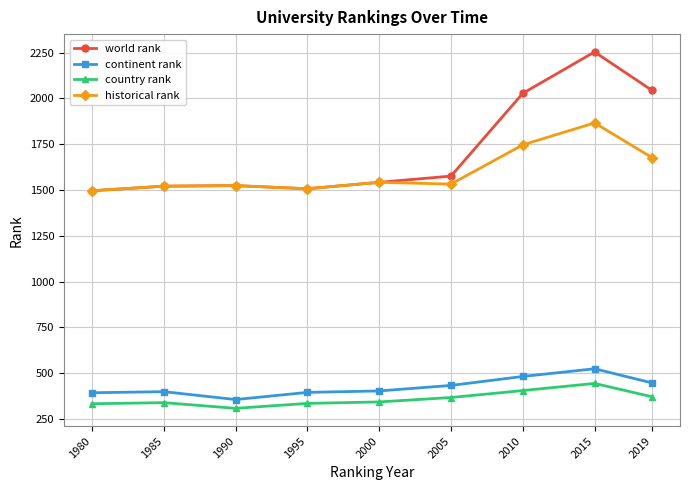

What is the average value of the country rank series?

360.6